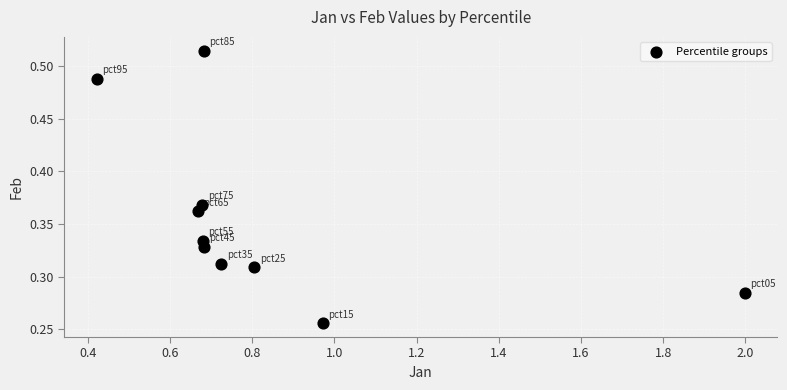

What is the range of X values (max minus min)?

1.6